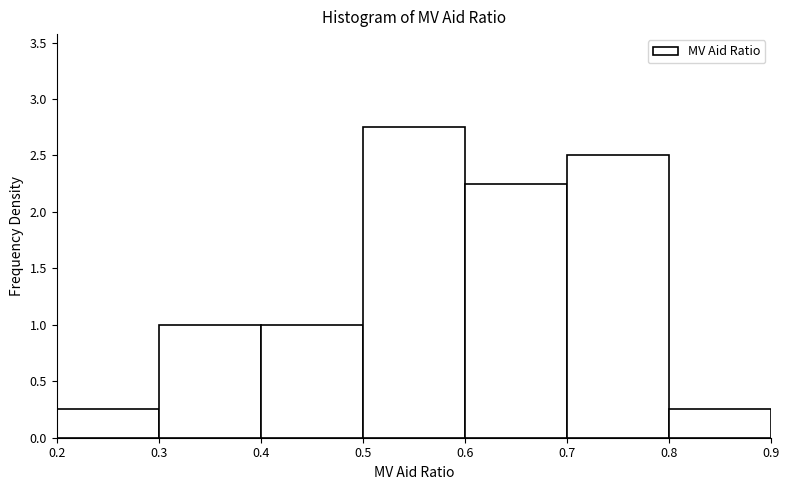

Reading left to right, transcribe this chart: for each bar, give the range it covers on the x-axis and its height. The values are not printed on the chart, so give them approximately, as read against the axis.

0.2 to 0.3: 0.25
0.3 to 0.4: 1.00
0.4 to 0.5: 1.00
0.5 to 0.6: 2.75
0.6 to 0.7: 2.25
0.7 to 0.8: 2.50
0.8 to 0.9: 0.25